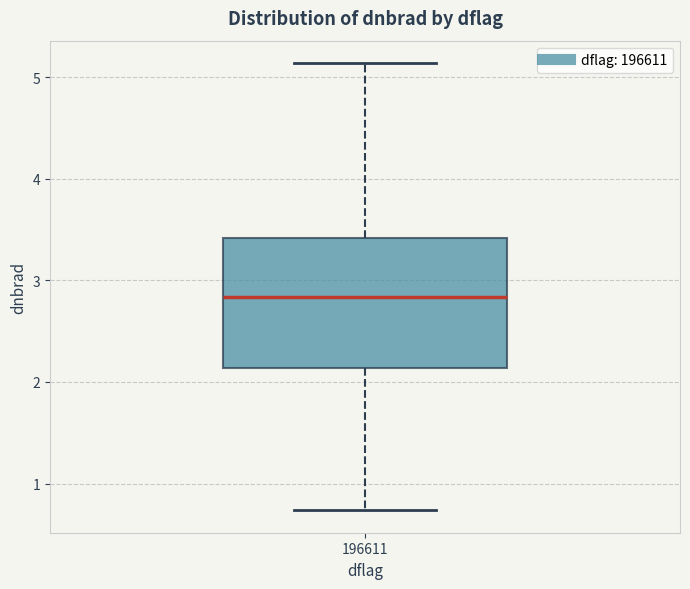

Transcribe this box plot: give where the median line is, the range the box spans, and where the two whiskers end, as read against the y-axis. The values are not printed on the chart, so give them approximately, as read against the axis.

median 2.8, box 2.1 to 3.4, whiskers 0.7 to 5.1